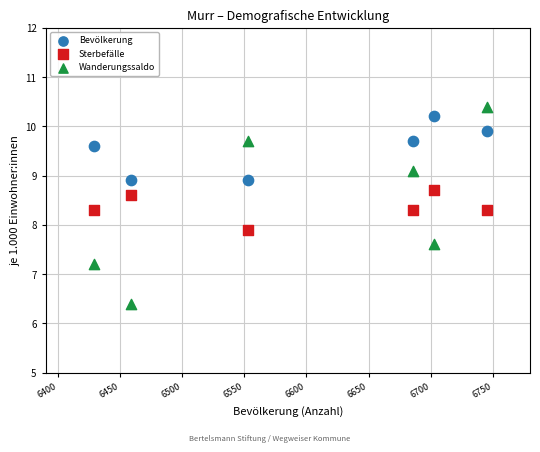

Which series reaches the minimum Y coordinate?

Wanderungssaldo